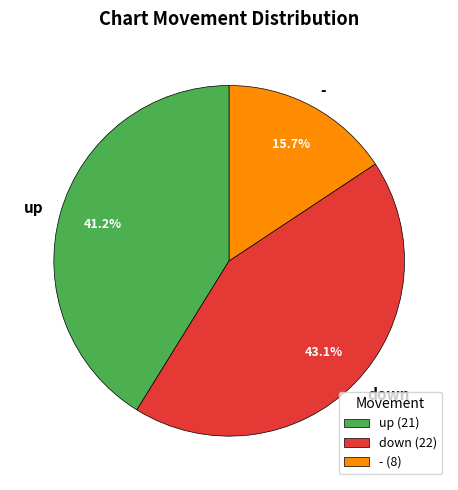

How many slices are in this pie chart?

3